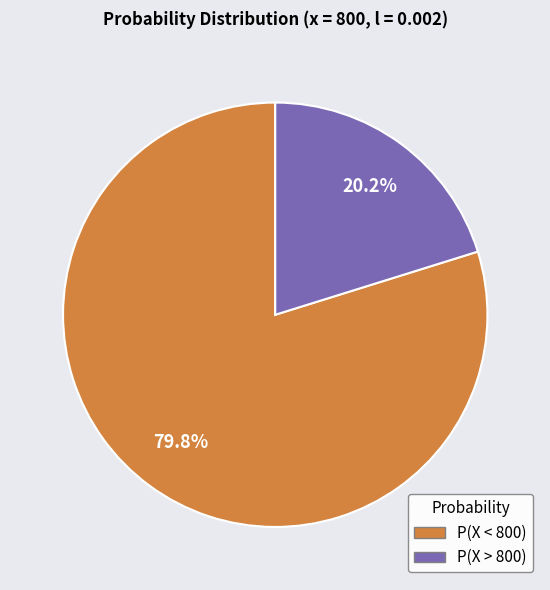

Does P(X < 800) represent more than half of the total?

Yes